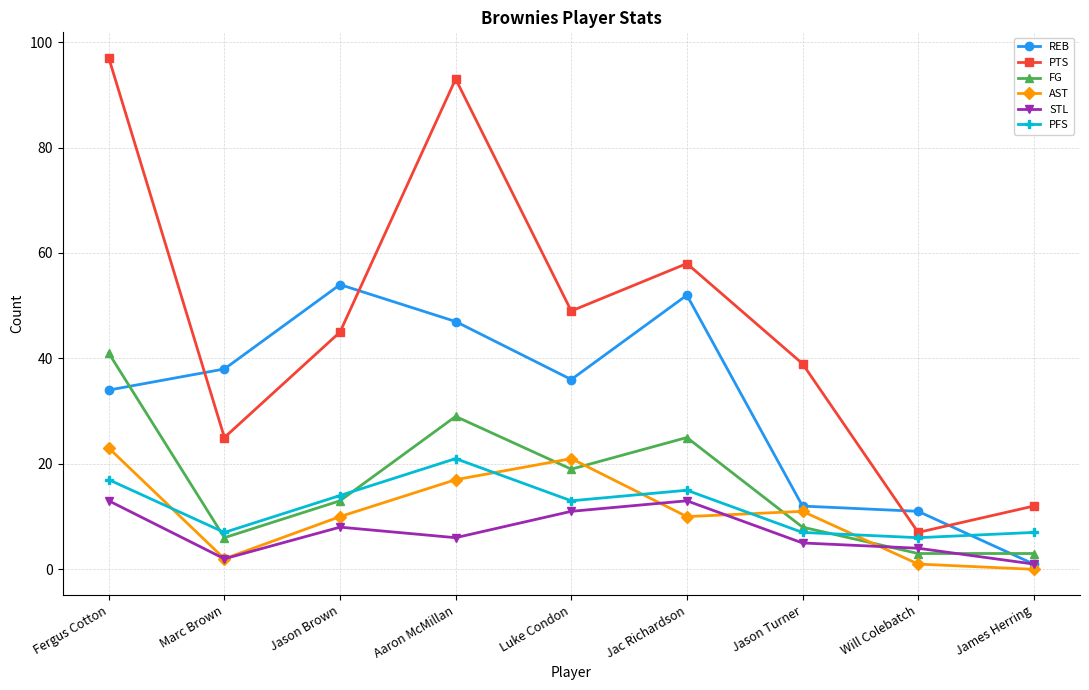

True or false: REB has more than 2 points higher than both neighbors.

False